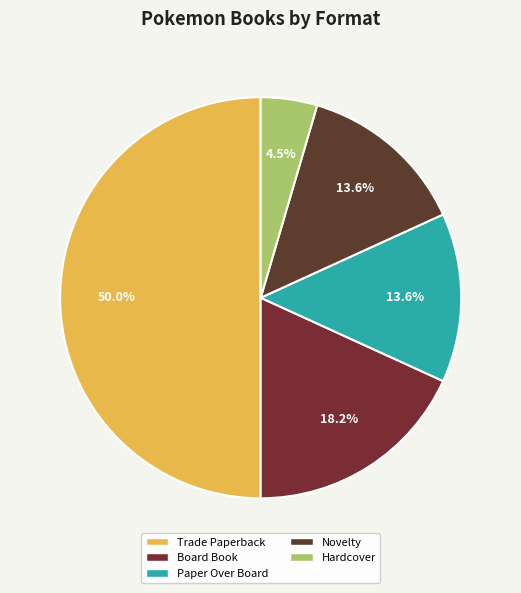

How many slices are in this pie chart?

5